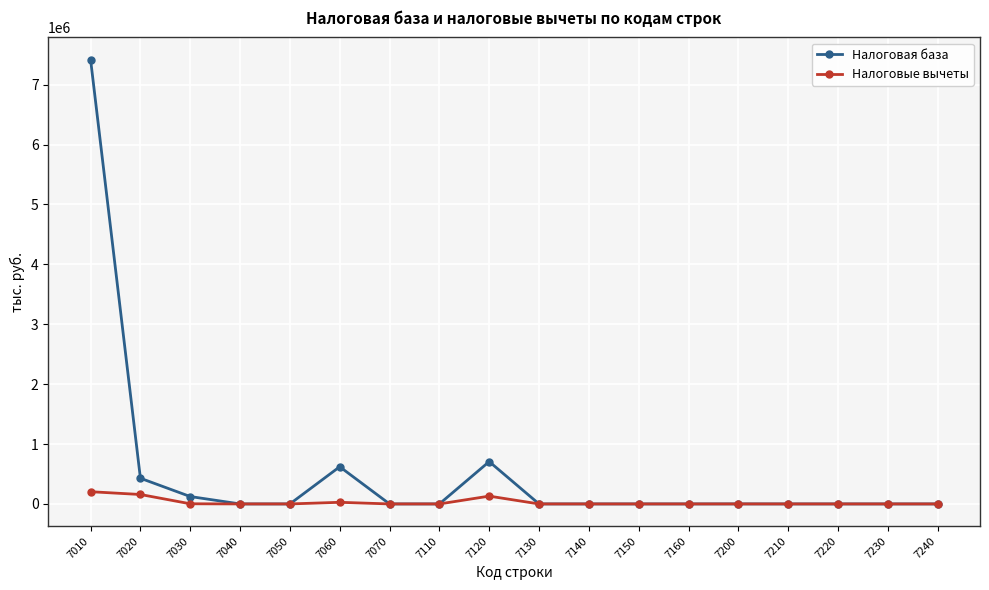

The Налоговая база series shows -4187553 at 7110. True or false?

False